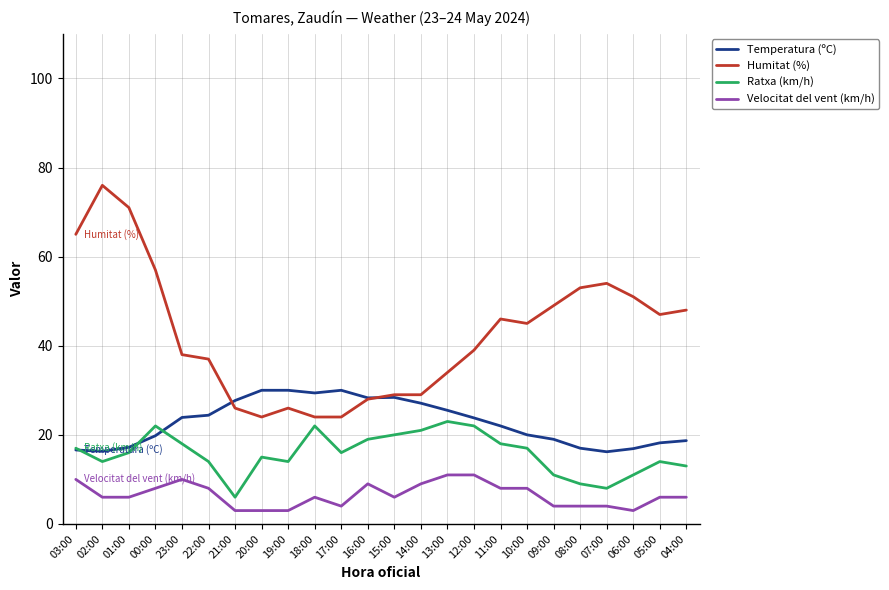

The value of Humitat (%) at 14:00 is 29.0. True or false?

True